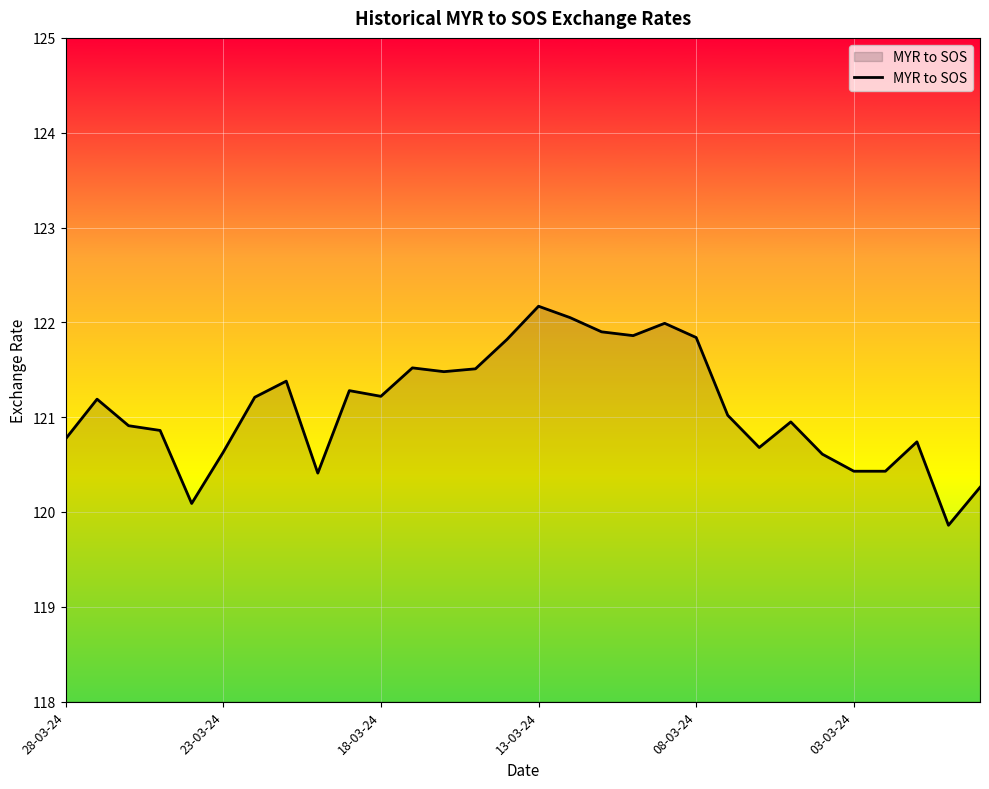

What is the difference between the maximum and minimum values?

2.3